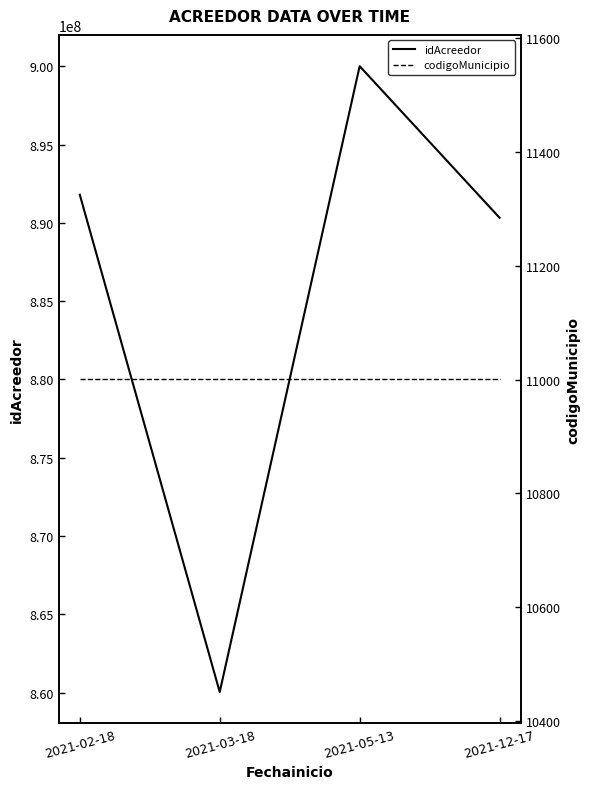

Which label corresponds to the largest value in the chart?

2021-05-13